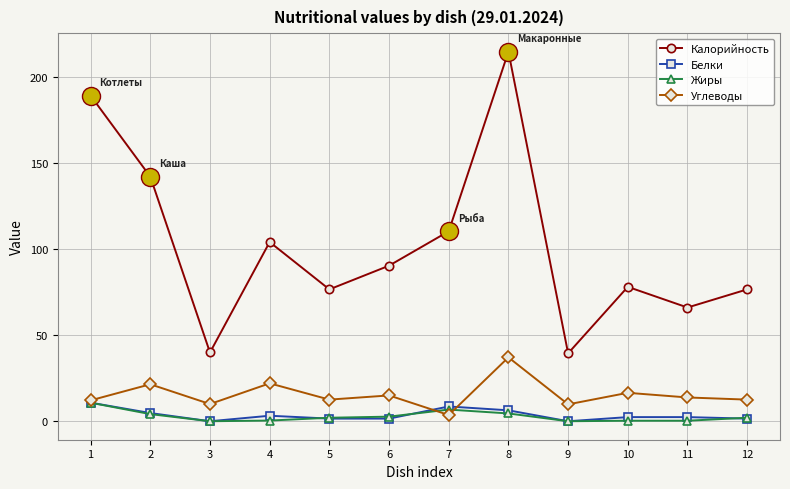

True or false: Калорийность and Белки intersect in this chart.

False